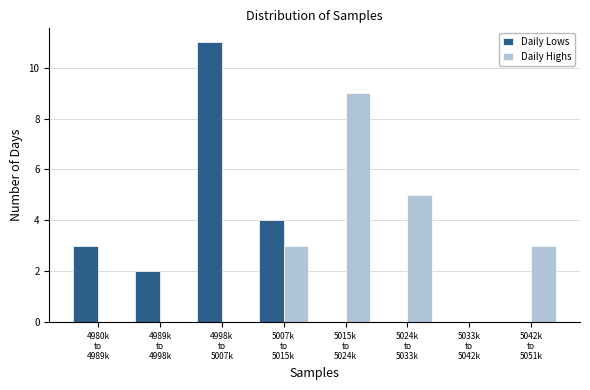

What is the sum of all Daily Lows values?

20